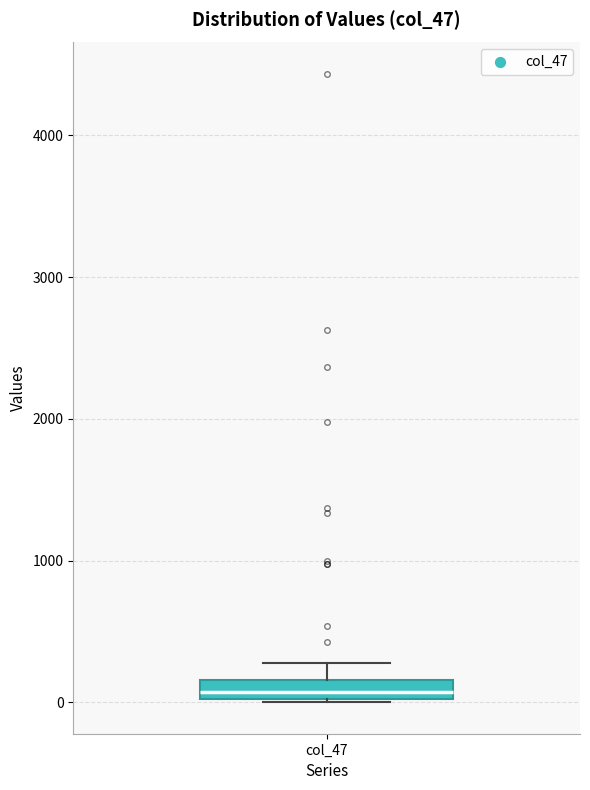

Where does the upper whisker of the box for col_47 end on the y-axis? The values are not printed on the chart, so give them approximately, as read against the axis.

300